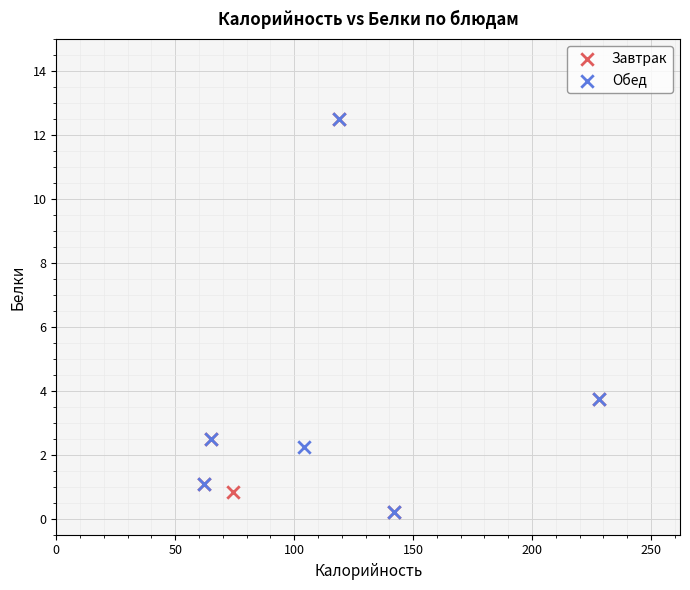

What are all the series names shown in the legend?

Завтрак, Обед